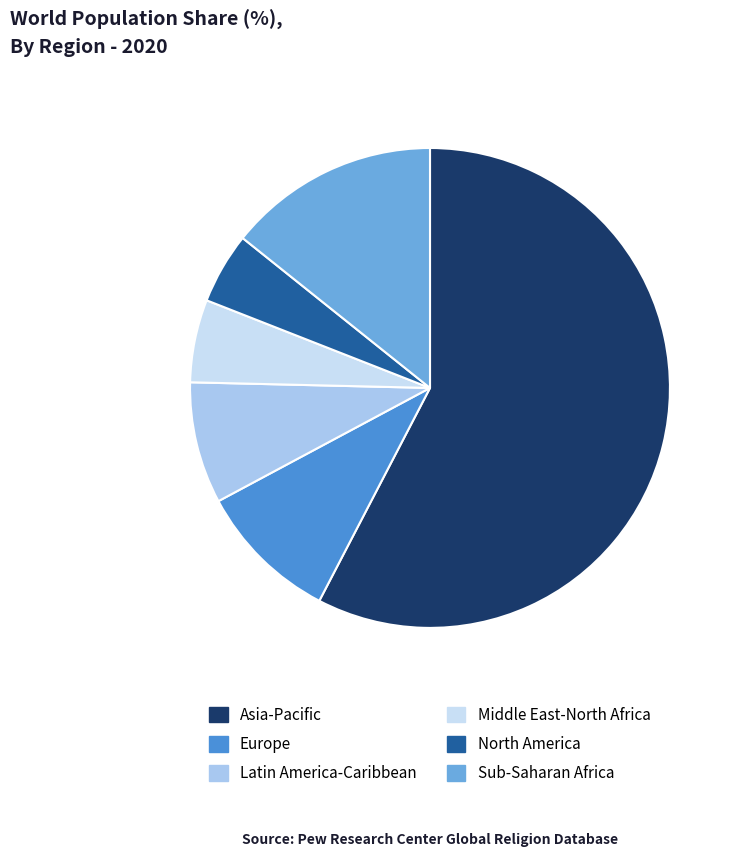

What portion of the pie excludes Sub-Saharan Africa?

85.7%